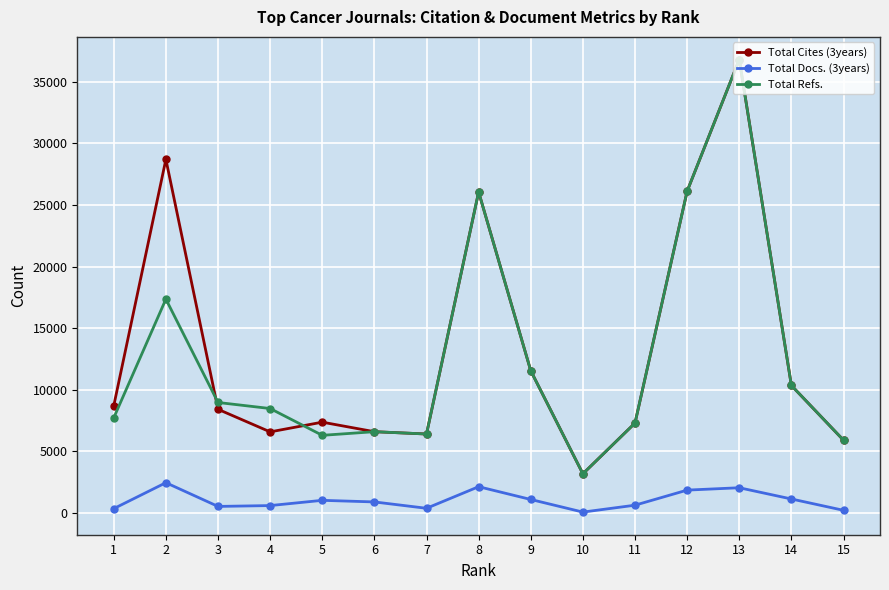

At which category is the sum across all series the highest?

13